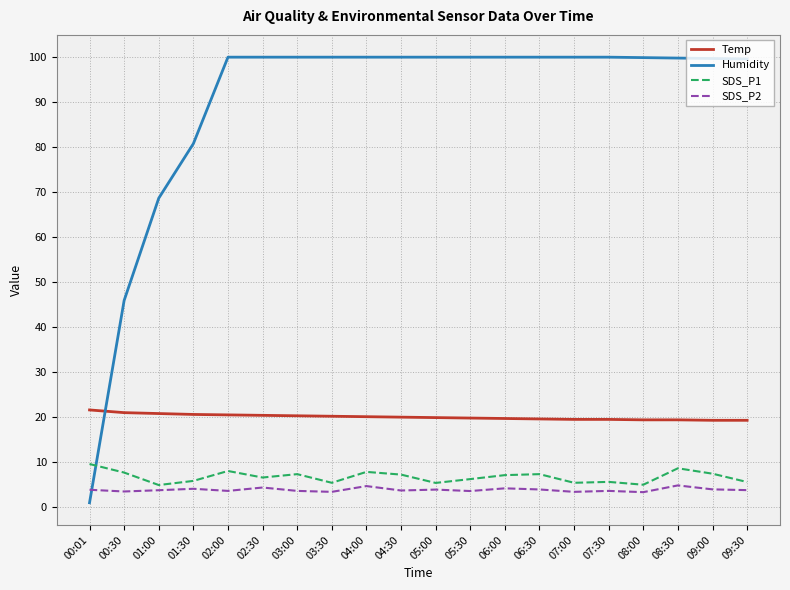

Which series has the largest total across all categories?

Humidity